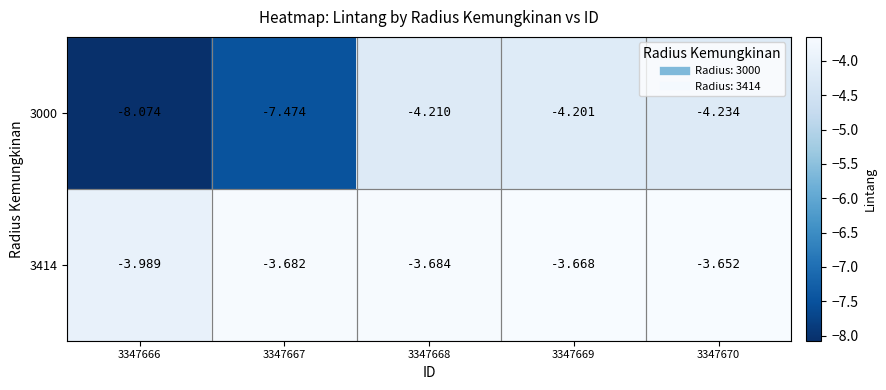

At how many categories does at least one series exceed -5?

5